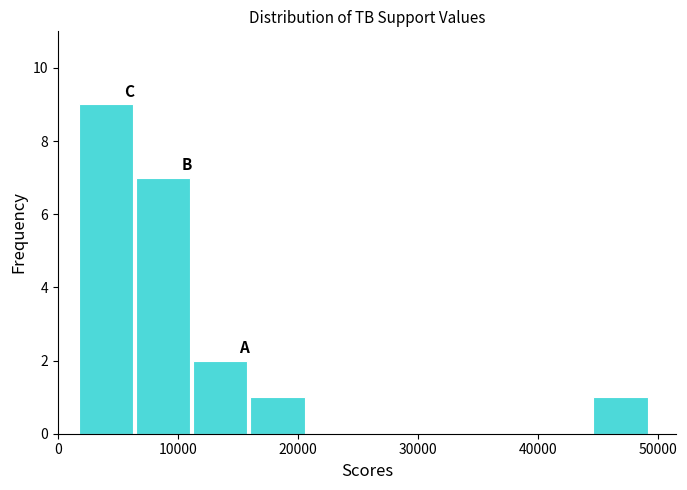

Reading left to right, transcribe this chart: for each bar, give the range it covers on the x-axis and its height. Neither the bar edges nor the heights are printed on the chart, so give them approximately, as read against the axes.

2000 to 6000: 9
6000 to 11000: 7
11000 to 16000: 2
16000 to 21000: 1
21000 to 26000: 0
26000 to 30000: 0
30000 to 35000: 0
35000 to 40000: 0
40000 to 45000: 0
45000 to 49000: 1